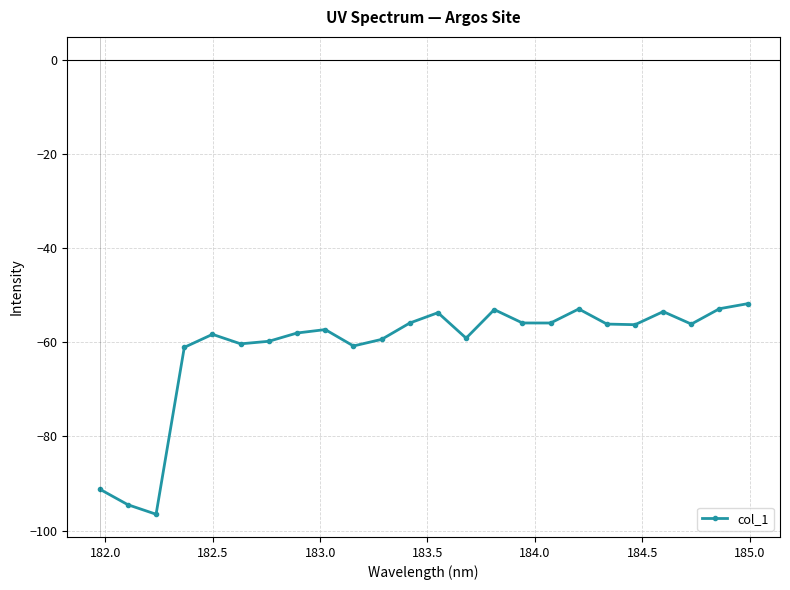

Is this an area chart (filled region under the line)?

No